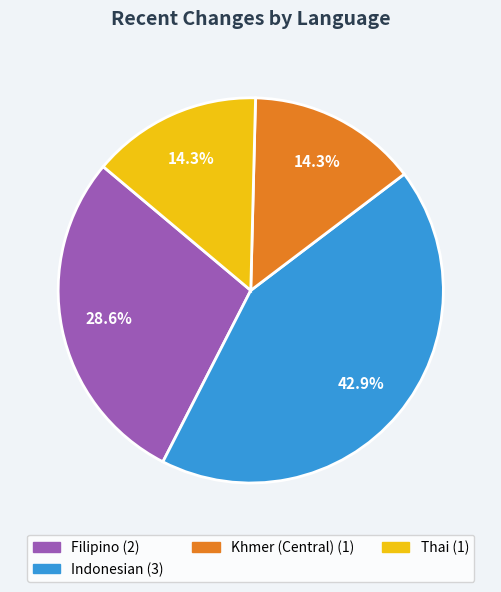

To the nearest percent, what is the average slice percentage?

25%